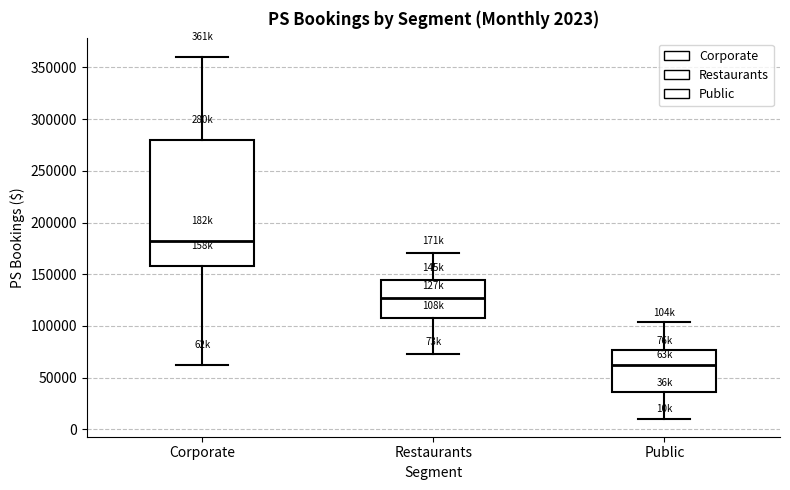

Which box has the highest median line?

Corporate